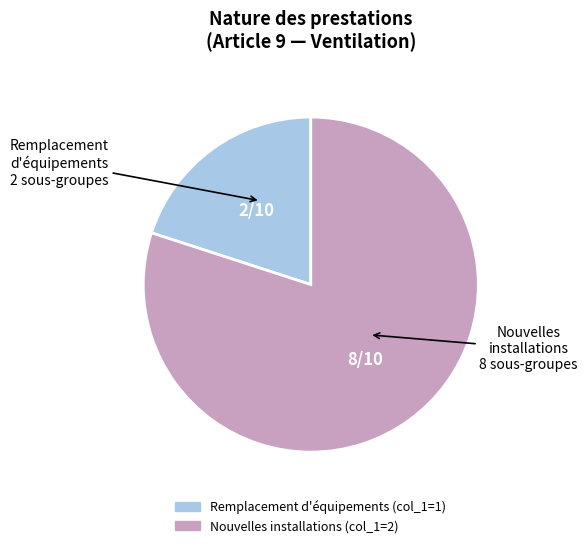

Which category has the smallest portion of the pie?

Remplacement d'equipements